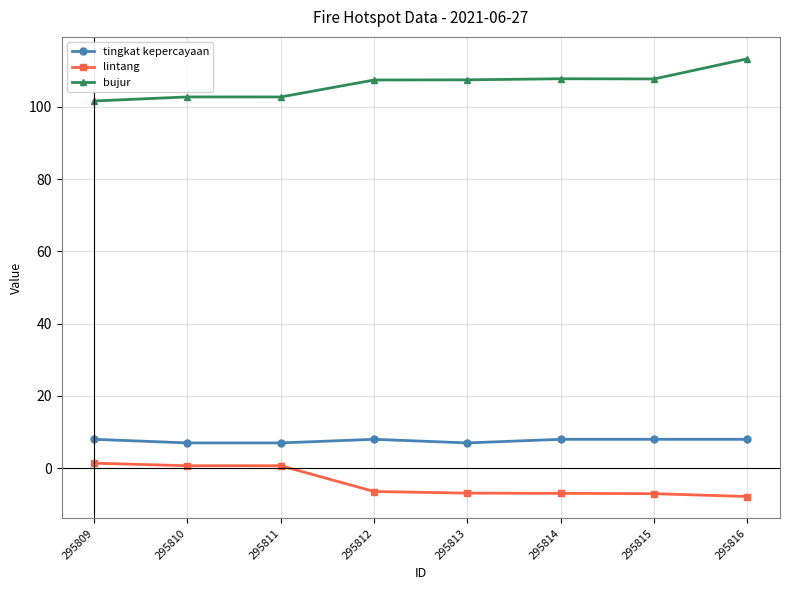

Which series has the widest spread of values?

bujur